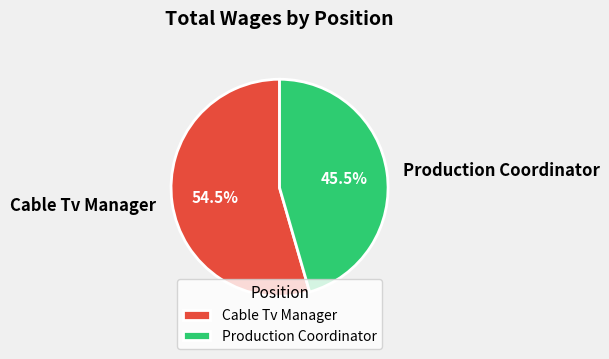

Which slice represents more than half of the pie?

Cable Tv Manager